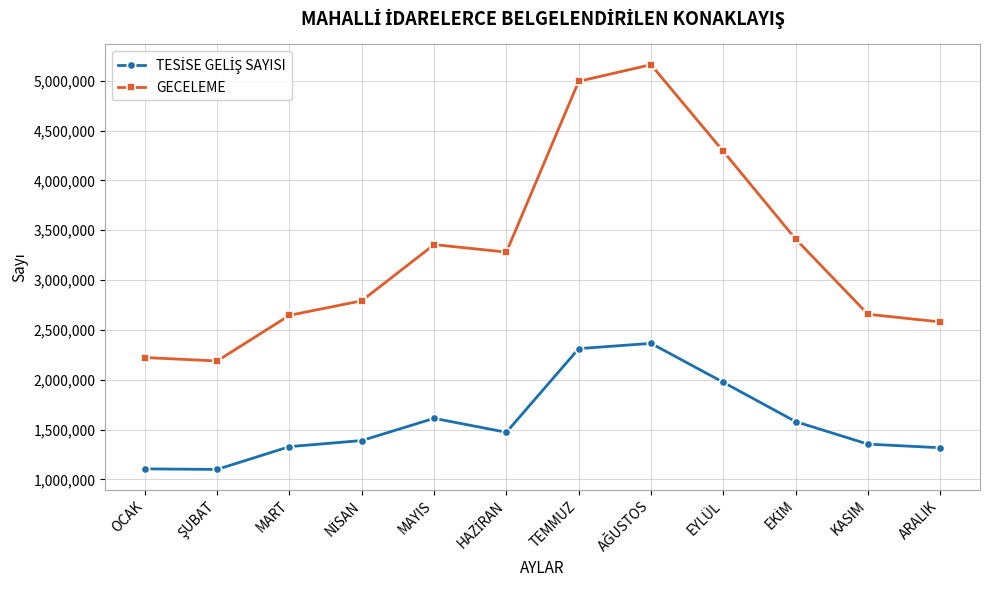

Is it true that GECELEME equals 619217 at OCAK?

False